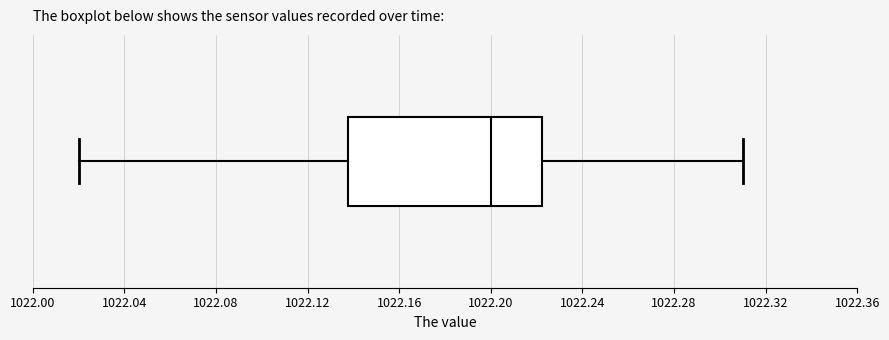

Read this box plot against the x-axis: the position of the median line, the range covered by the box, and the ends of both whiskers. The values are not printed on the chart, so give them approximately, as read against the axis.

median 1022.200, box 1022.140 to 1022.225, whiskers 1022.020 to 1022.310